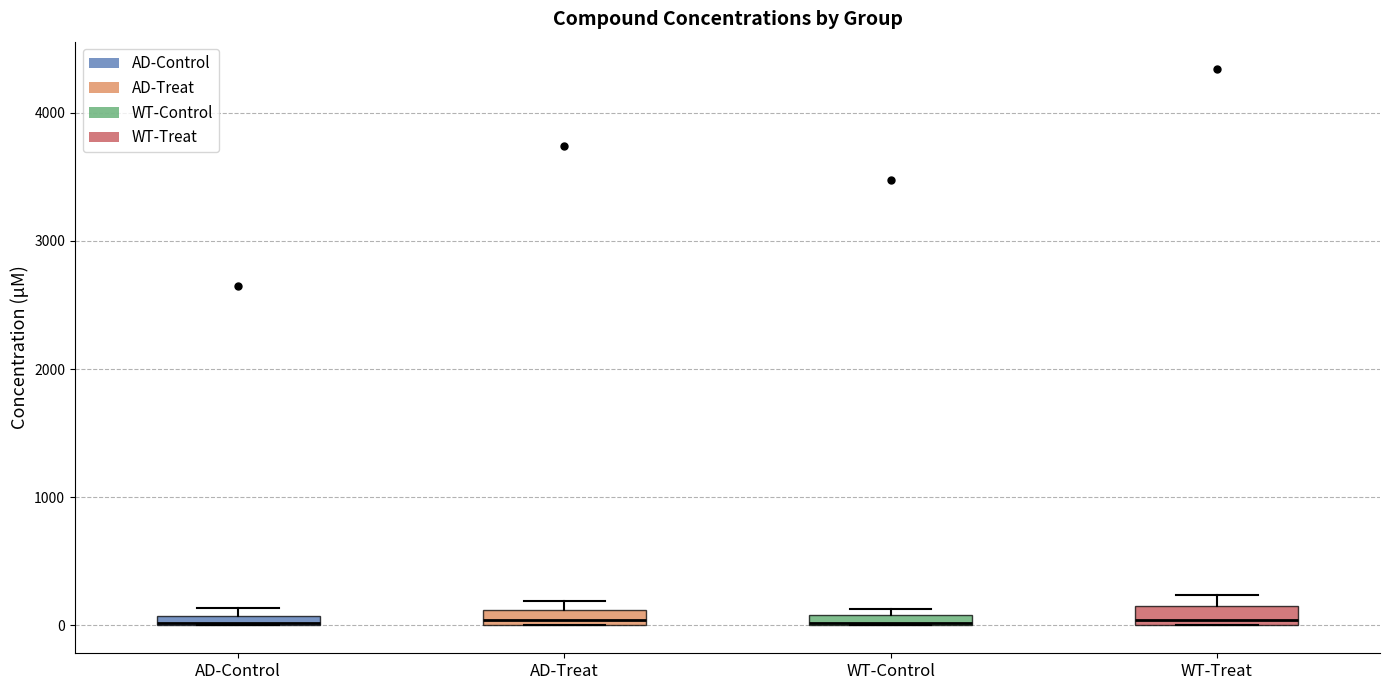

Where is the upper edge of the box for AD-Control on the y-axis? The values are not printed on the chart, so give them approximately, as read against the axis.

100